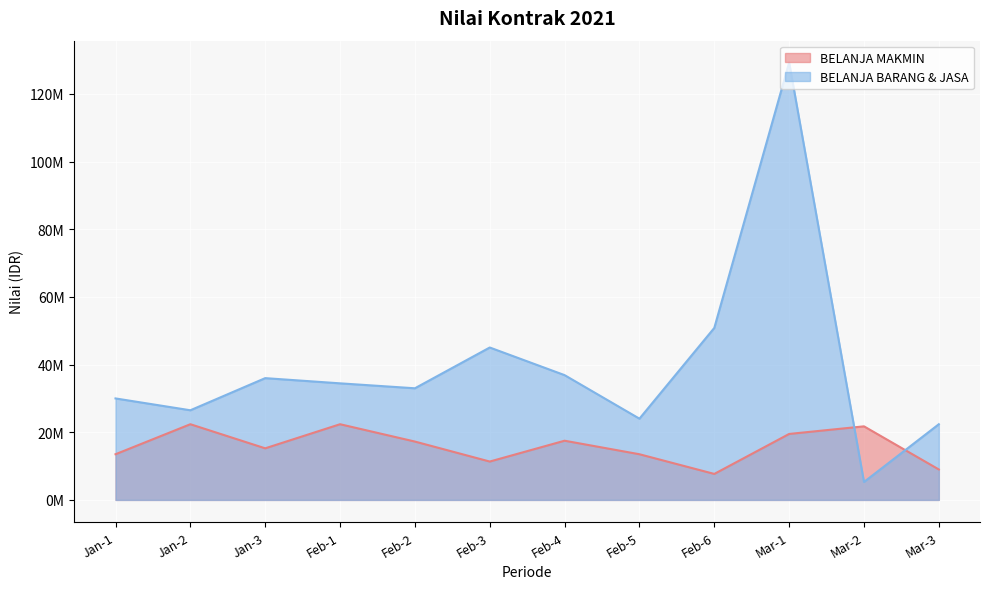

Which series ends up on top after the final intersection of BELANJA BARANG & JASA and BELANJA MAKMIN?

BELANJA BARANG & JASA